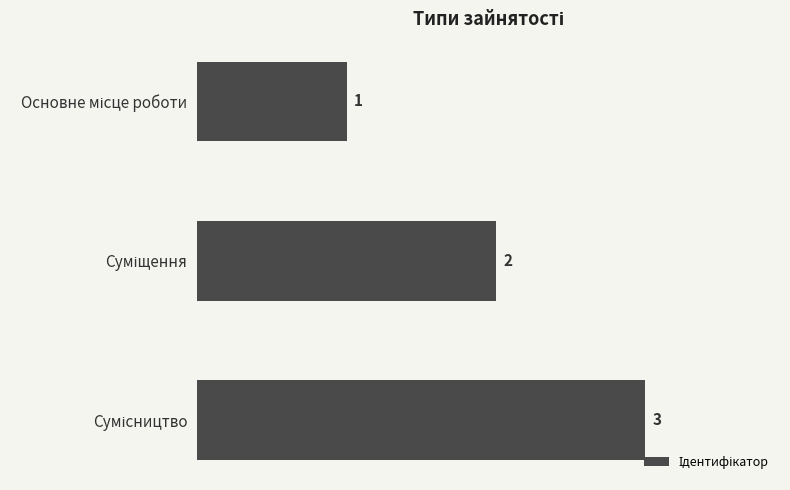

What is the value of the 3rd bar from the top?

3